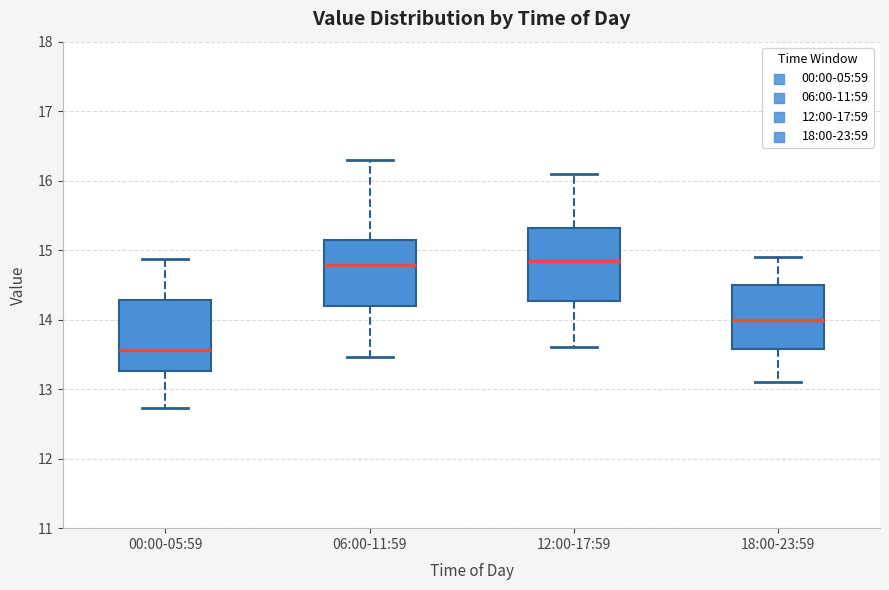

Where does the median line of the box for 00:00-05:59 sit on the y-axis? The values are not printed on the chart, so give them approximately, as read against the axis.

13.6